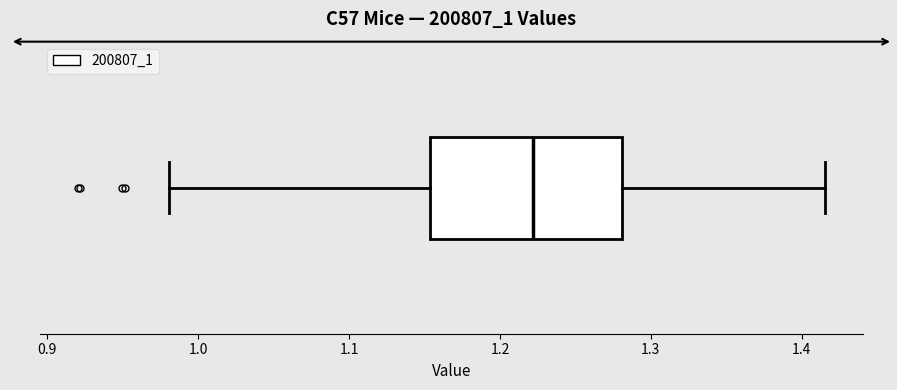

Transcribe this box plot: give where the median line is, the range the box spans, and where the two whiskers end, as read against the x-axis. The values are not printed on the chart, so give them approximately, as read against the axis.

median 1.22, box 1.15 to 1.28, whiskers 0.98 to 1.42